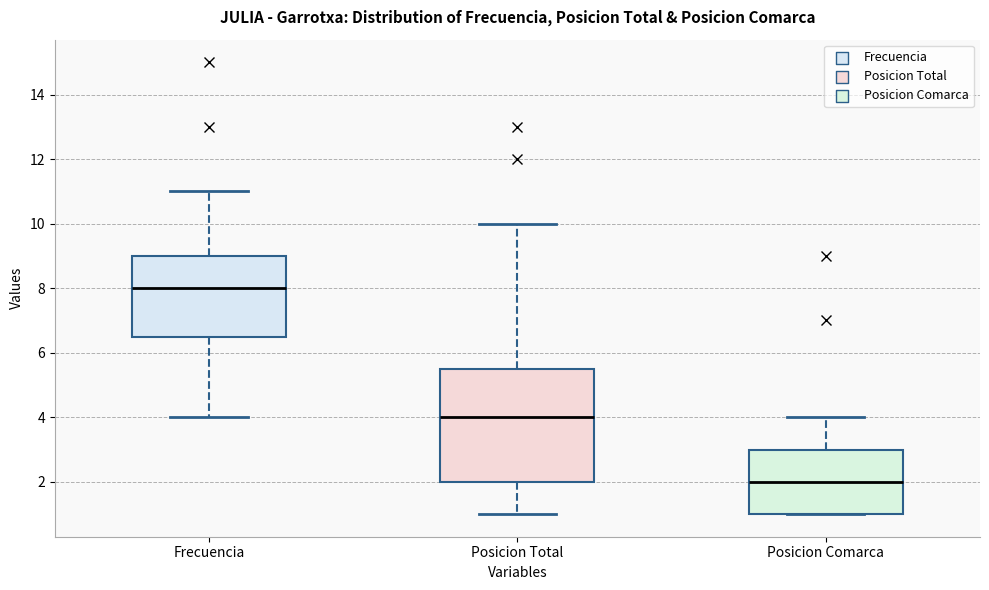

Reading left to right, transcribe this box plot: for each box, give where its median line is, the range the box spans, and where its two whiskers end, as read against the y-axis. The values are not printed on the chart, so give them approximately, as read against the axis.

Frecuencia: median 8.0, box 6.6 to 9.0, whiskers 4.0 to 11.0
Posicion Total: median 4.0, box 2.0 to 5.6, whiskers 1.0 to 10.0
Posicion Comarca: median 2.0, box 1.0 to 3.0, whiskers 1.0 to 4.0